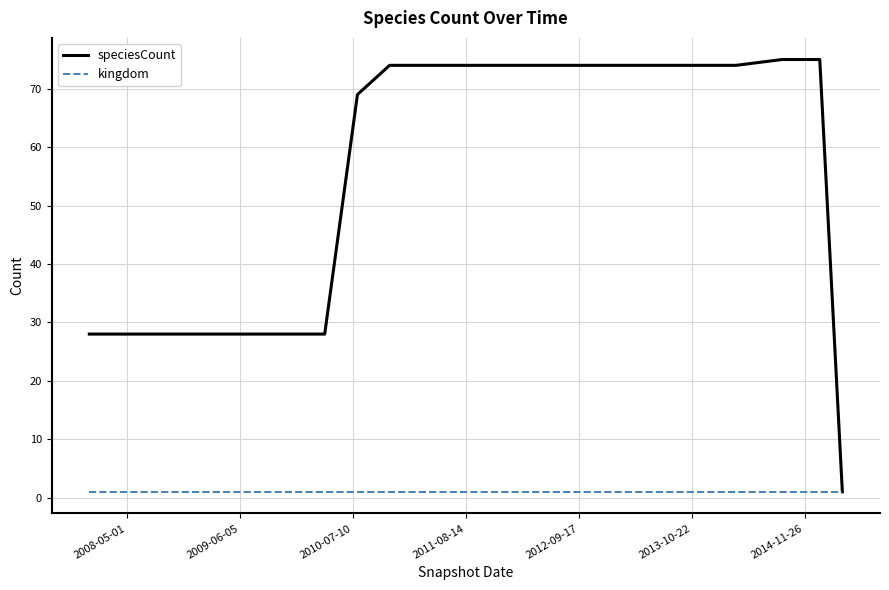

Which series has the widest spread of values?

speciesCount